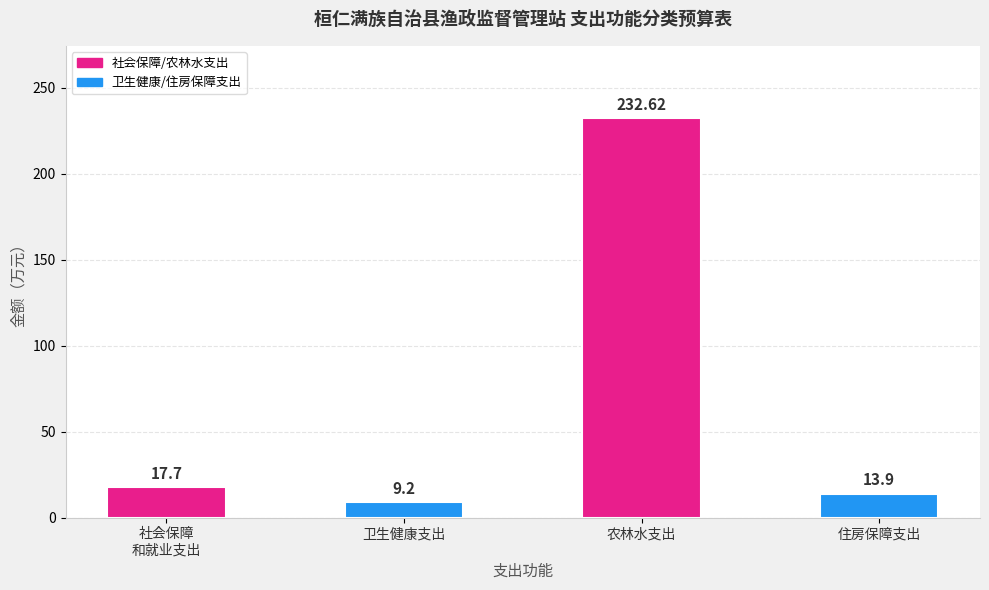

What is the difference between the maximum and minimum values?

223.4